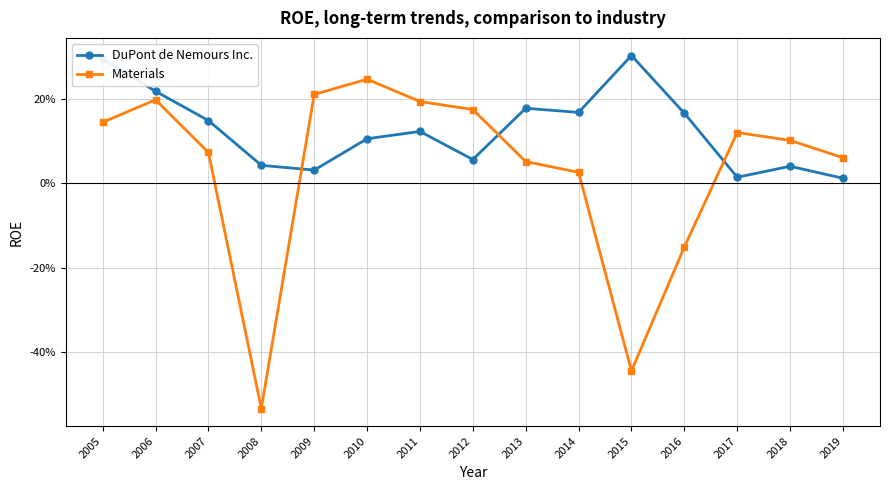

Reading left to right, transcribe all the data shown in this chart.

DuPont de Nemours Inc.: 2005=0.3	2006=0.2	2007=0.1	2008=0.0	2009=0.0	2010=0.1	2011=0.1	2012=0.1	2013=0.2	2014=0.2	2015=0.3	2016=0.2	2017=0.0	2018=0.0	2019=0.0
Materials: 2005=0.1	2006=0.2	2007=0.1	2008=-0.5	2009=0.2	2010=0.2	2011=0.2	2012=0.2	2013=0.1	2014=0.0	2015=-0.4	2016=-0.2	2017=0.1	2018=0.1	2019=0.1